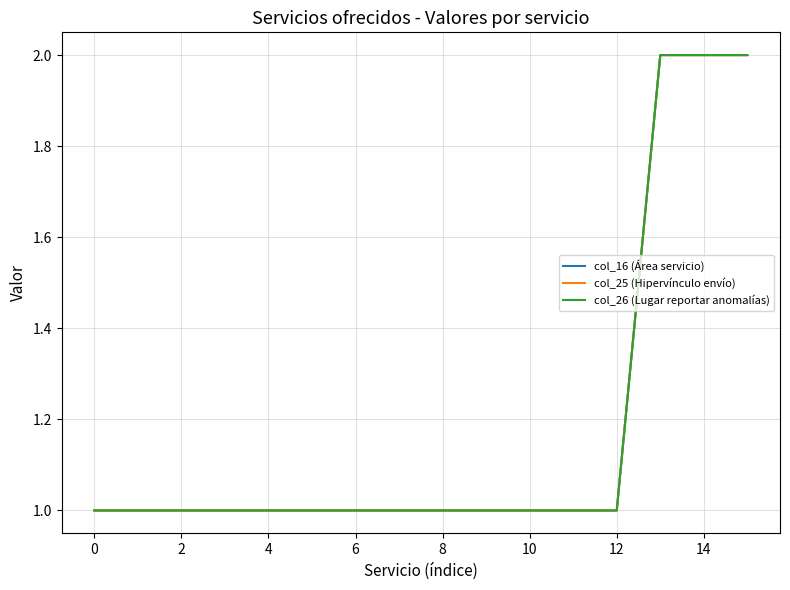

True or false: col_16 (Área servicio) and col_26 (Lugar reportar anomalías) cross at least once.

False